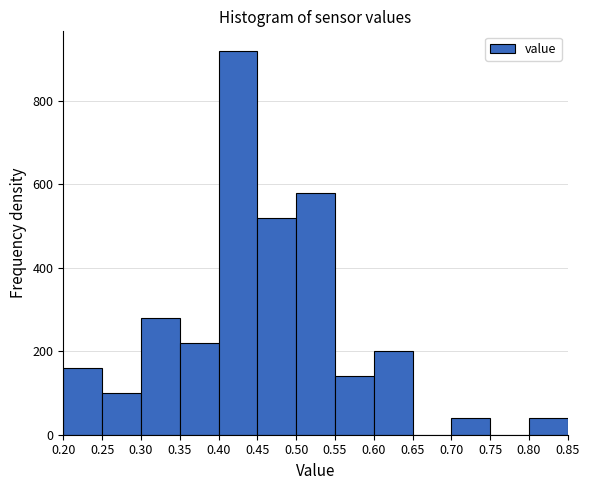

What is the height of the bar covering 0.30 to 0.35 on the x-axis? The values are not printed on the chart, so give them approximately, as read against the axis.

280